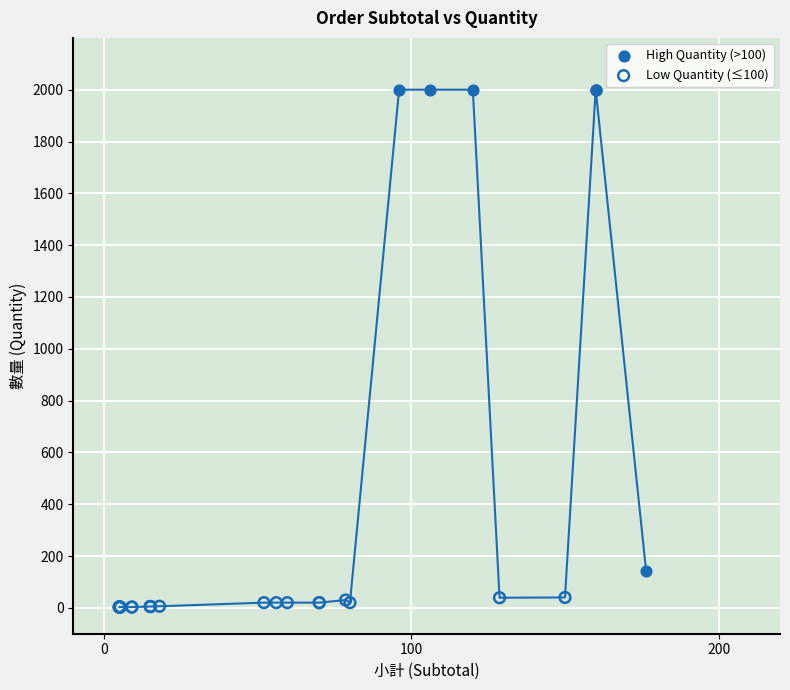

Which series contains the highest Y value?

High Quantity (>100)